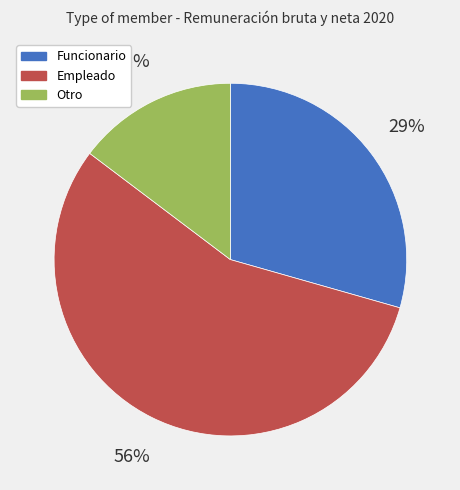

Between Funcionario and Otro, which is larger?

Funcionario